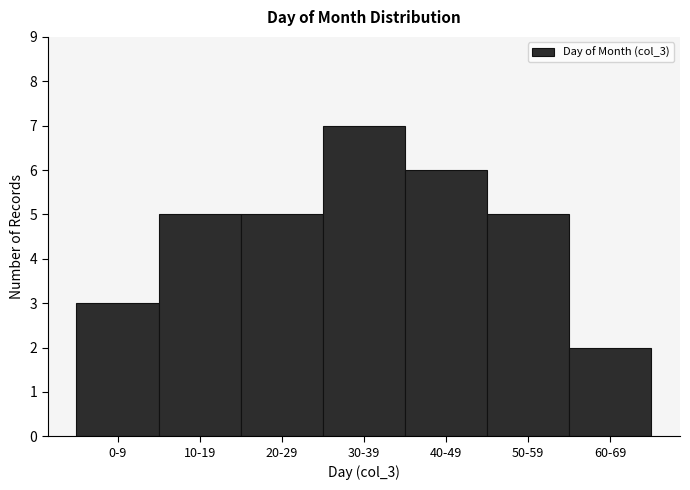

Reading left to right, what are all the values shown in this chart?

3	5	5	7	6	5	2